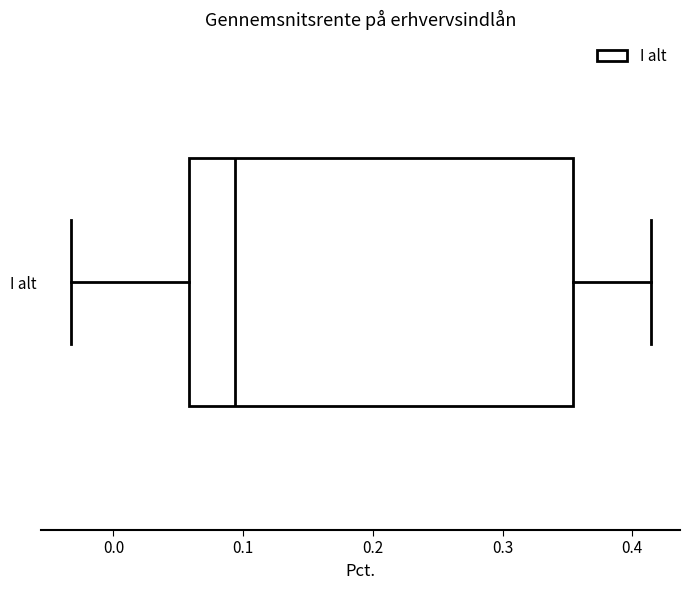

Transcribe this box plot: give where the median line is, the range the box spans, and where the two whiskers end, as read against the x-axis. The values are not printed on the chart, so give them approximately, as read against the axis.

median 0.09, box 0.06 to 0.35, whiskers -0.03 to 0.41